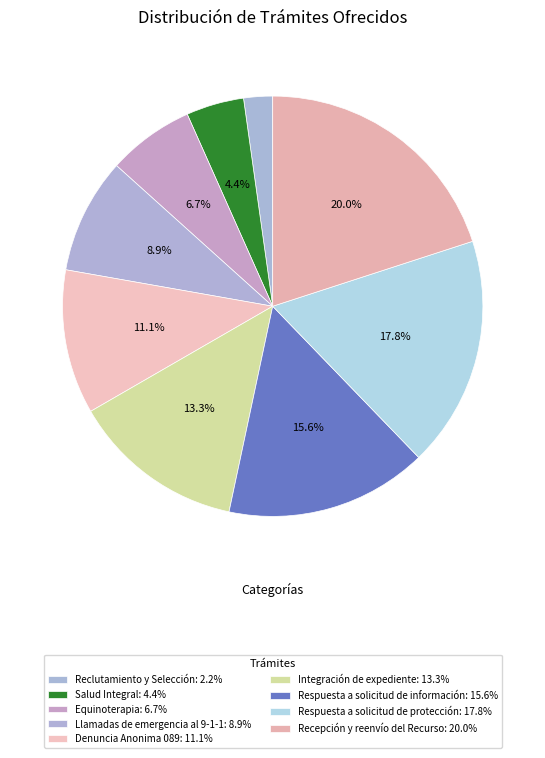

Do Llamadas de emergencia al 9-1-1 and Denuncia Anonima 089 together represent more than half of the pie?

No